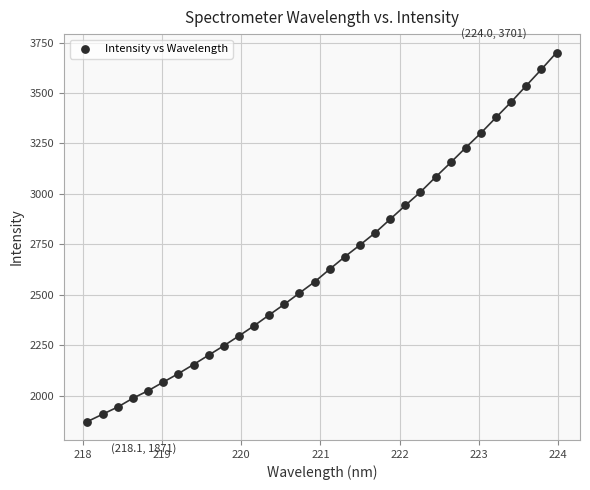

What is the range of Y values (max minus min)?

1829.9